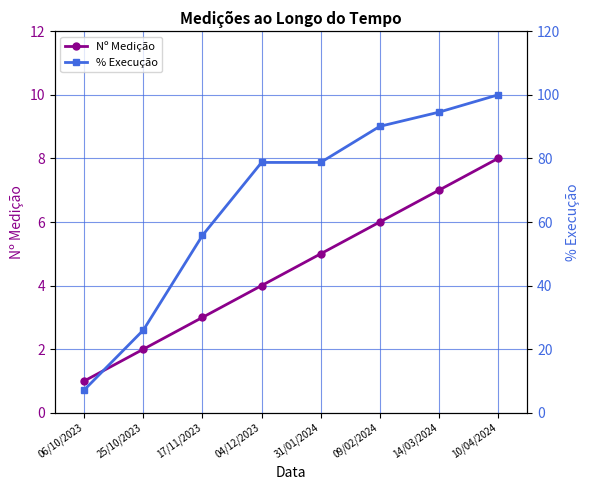

Where is Nº Medição nearest to the value 4?

04/12/2023